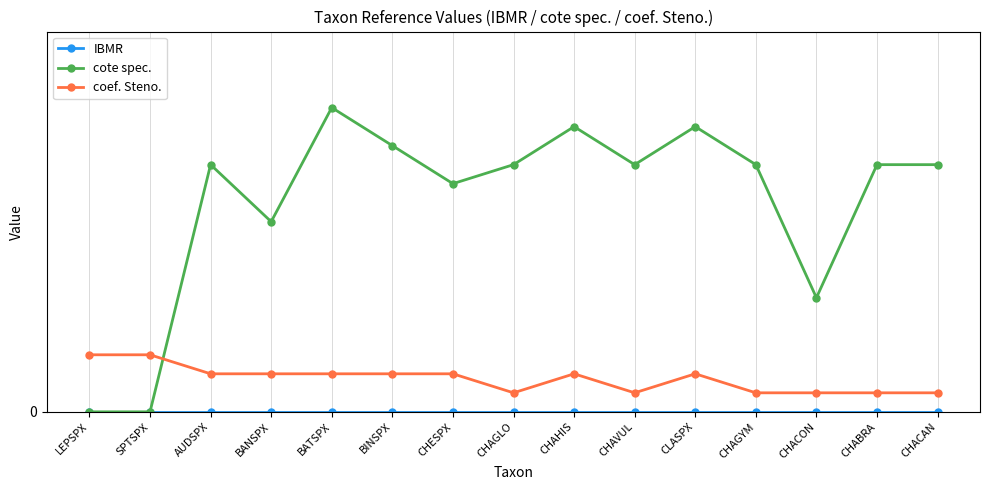

Is this an area chart (filled region under the line)?

No